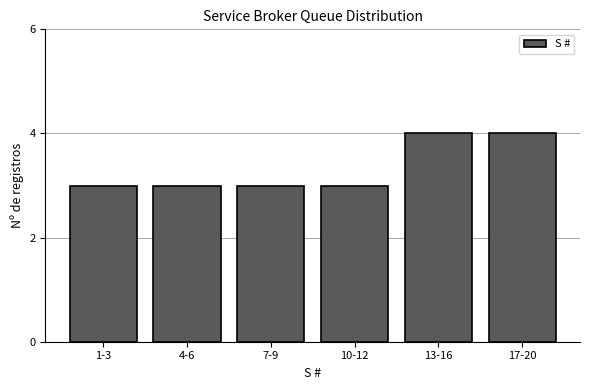

Reading left to right, what are all the values shown in this chart?

3	3	3	3	4	4